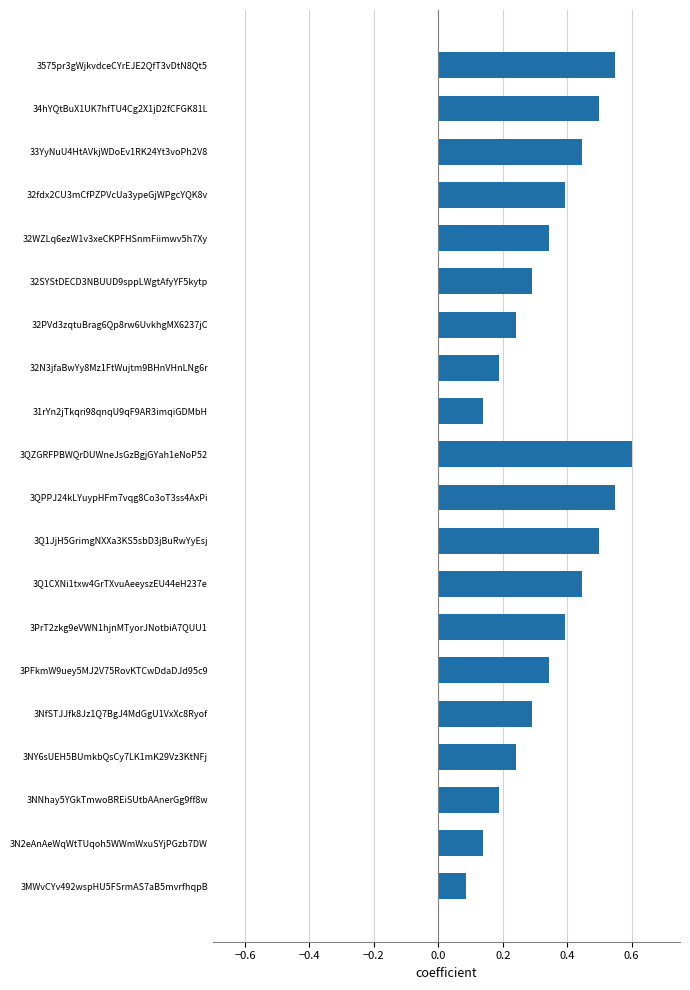

Are the bars horizontal?

Yes